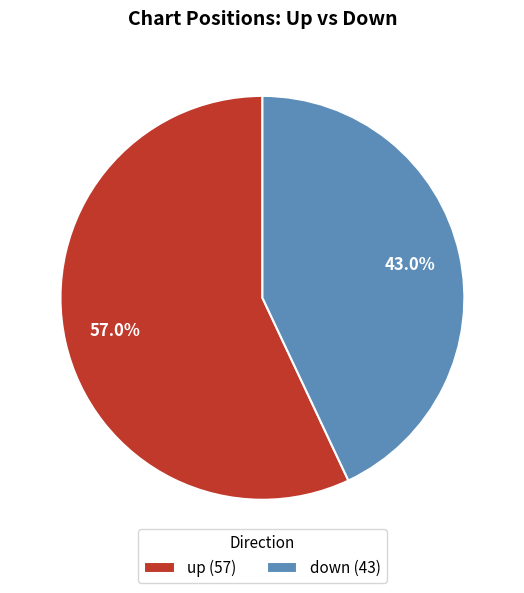

To the nearest percent, what is the difference between the up and down slice percentages?

14%